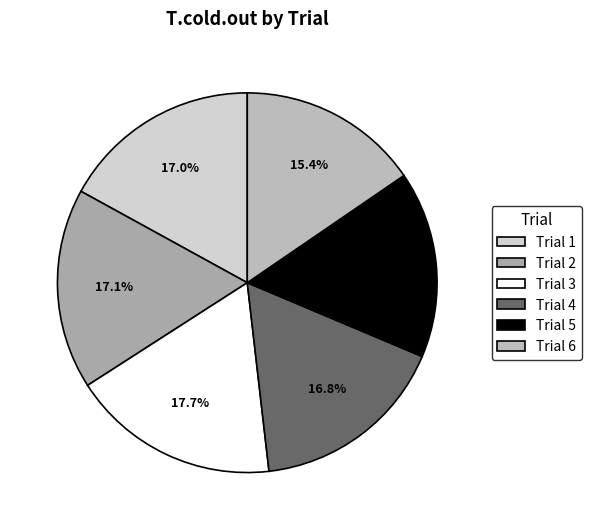

How many segments does this pie chart have?

6